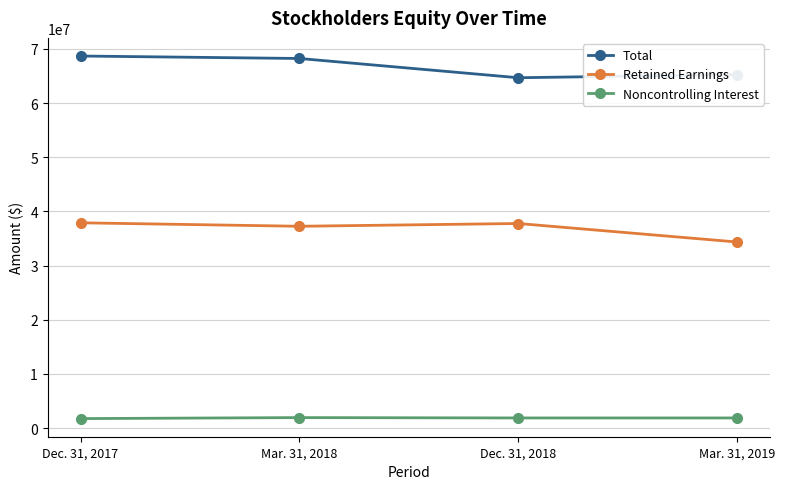

What is the label of the 4th point from the right?

Dec. 31, 2017